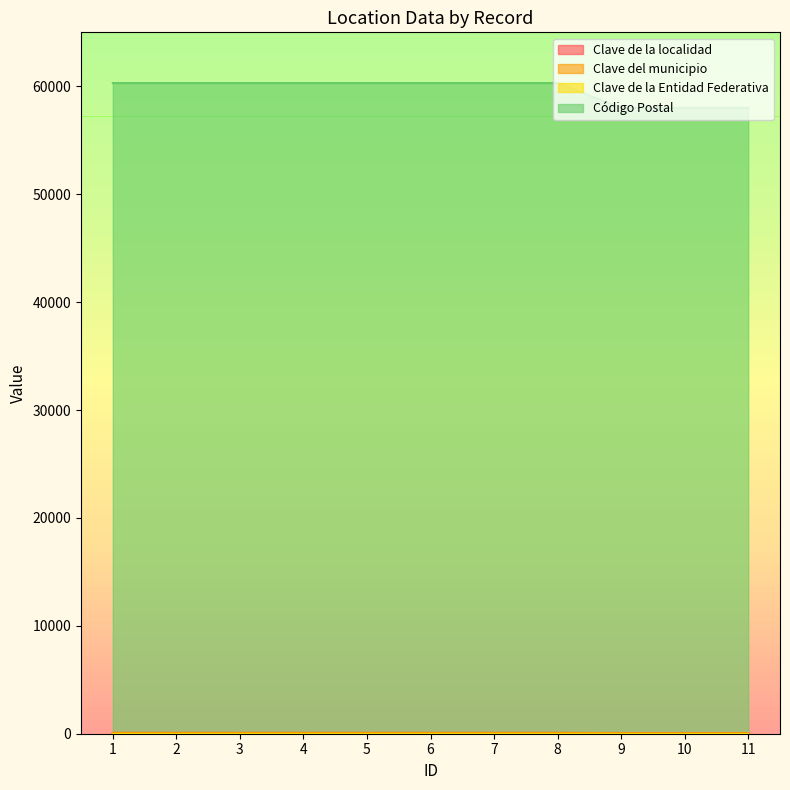

True or false: Clave del municipio and Clave de la localidad intersect in this chart.

False